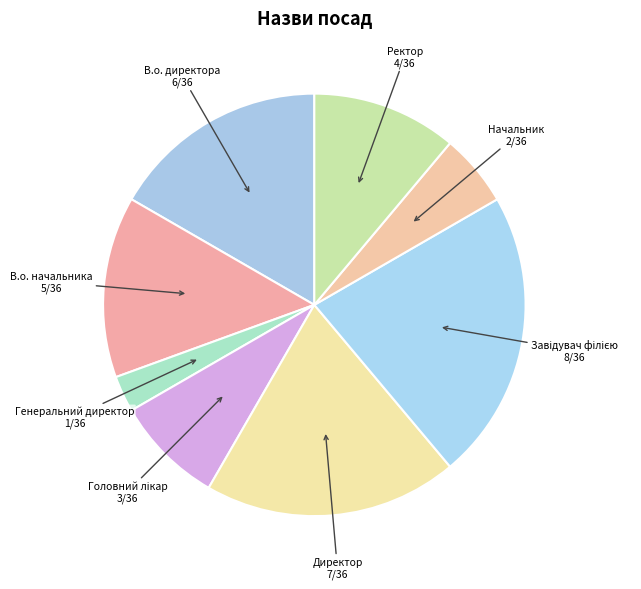

Is it true that Директор is 10% of the pie?

False